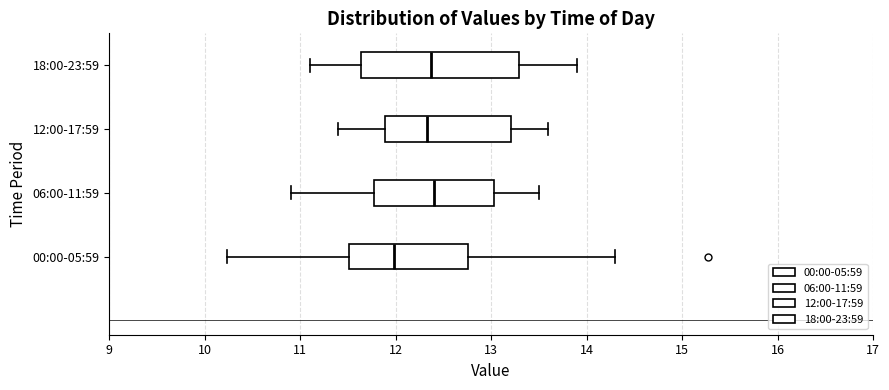

Which box is the widest, from its left edge to its right edge?

18:00-23:59